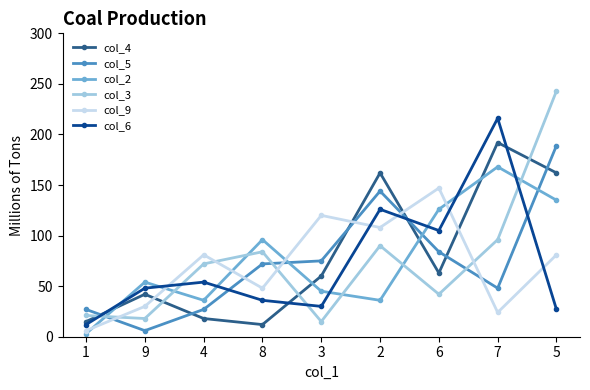

How many interior local peaks does the col_3 series have?

2